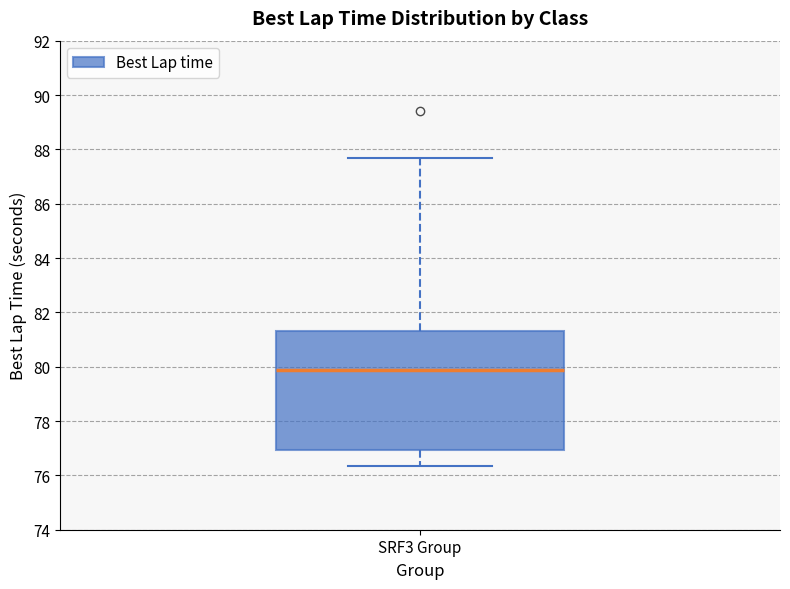

Transcribe this box plot: give where the median line is, the range the box spans, and where the two whiskers end, as read against the y-axis. The values are not printed on the chart, so give them approximately, as read against the axis.

median 79.8, box 77.0 to 81.2, whiskers 76.4 to 87.6